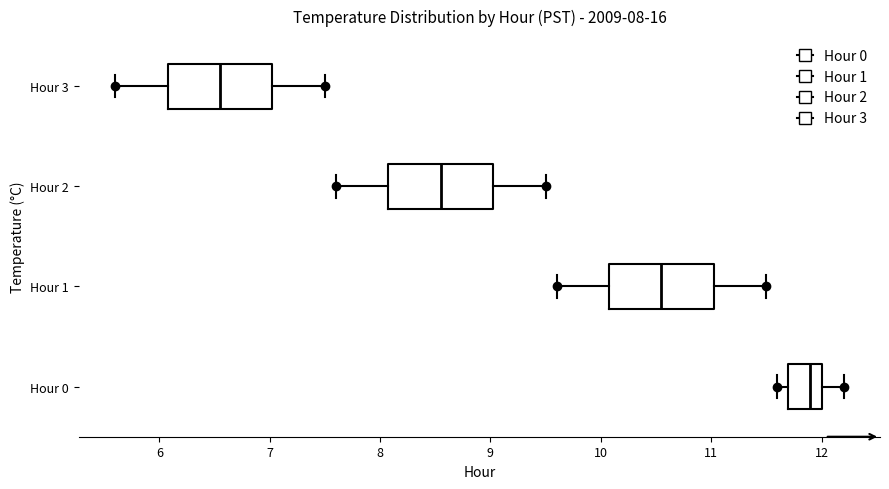

Which box's median line is the furthest to the left?

Hour 3